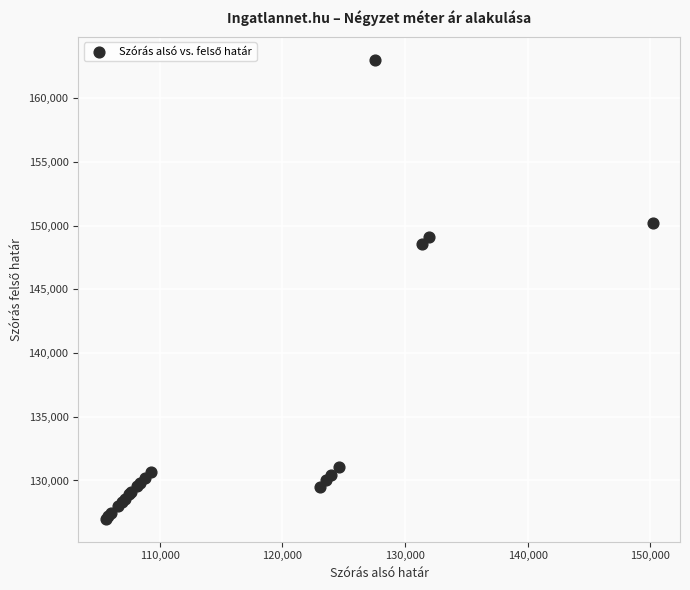

What Y value in the scatter plot is closest to 145010?

148555